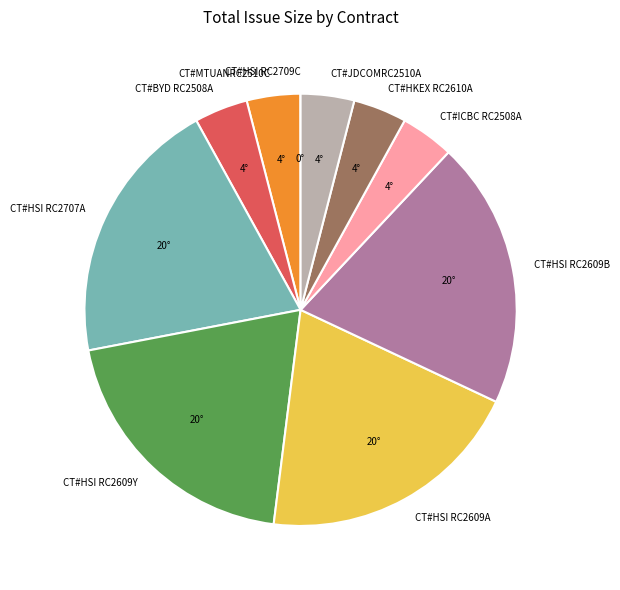

Is the sum of CT#MTUANRC2510C and CT#ICBC RC2508A greater than half?

No